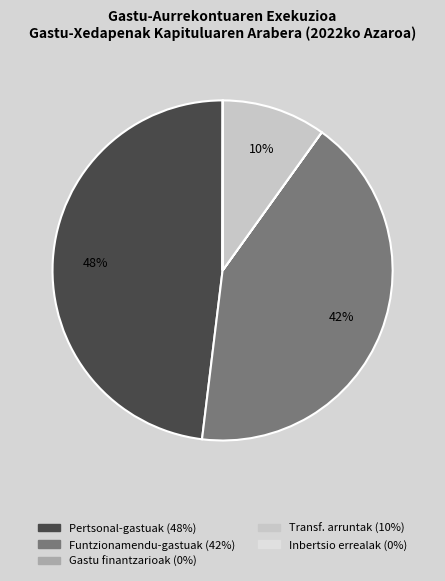

To the nearest percent, what is the difference between the largest and smallest slice percentages?

48%